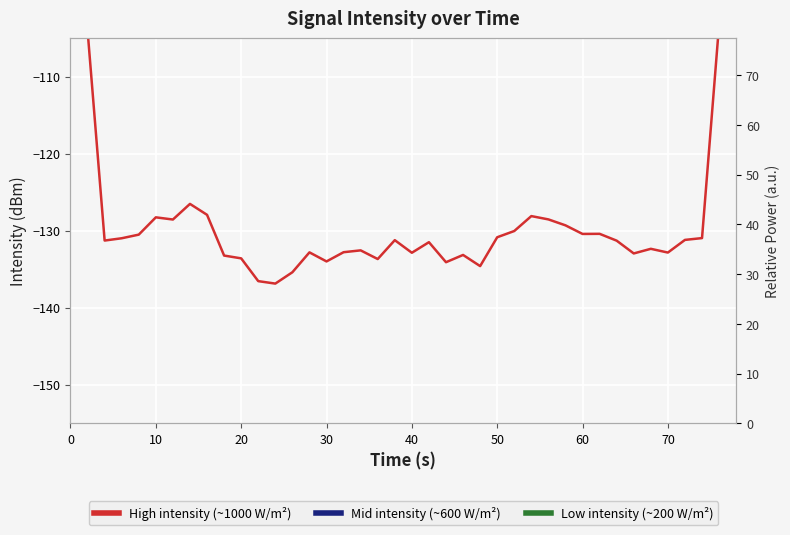

At which category does Mid intensity (~600 W/m²) reach its first local peak?

10